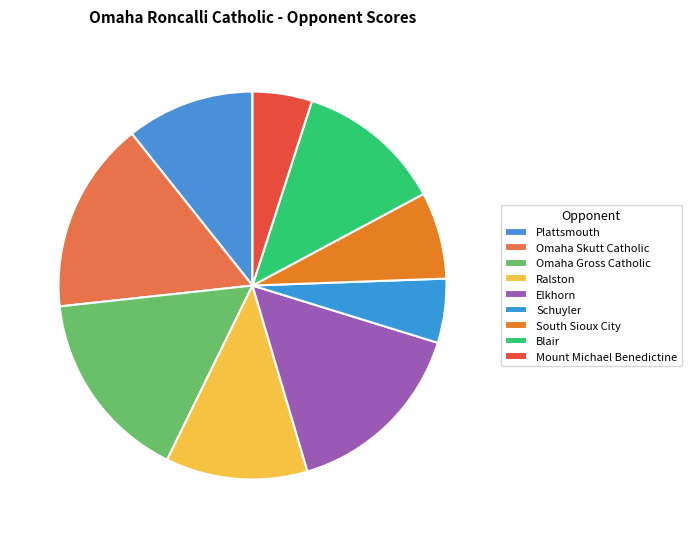

To the nearest percent, what percentage of the pie is Mount Michael Benedictine?

5%